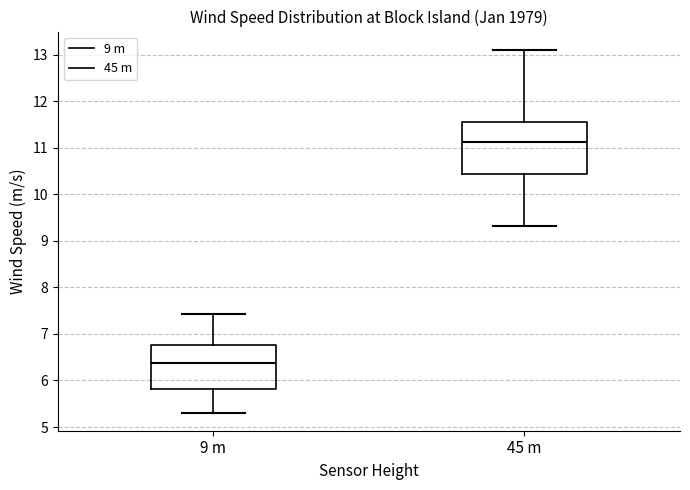

Reading left to right, read every box against the y-axis: the position of its median line, the range the box covers, and the ends of its whiskers. The values are not printed on the chart, so give them approximately, as read against the axis.

9 m: median 6.4, box 5.8 to 6.8, whiskers 5.3 to 7.4
45 m: median 11.1, box 10.4 to 11.6, whiskers 9.3 to 13.1